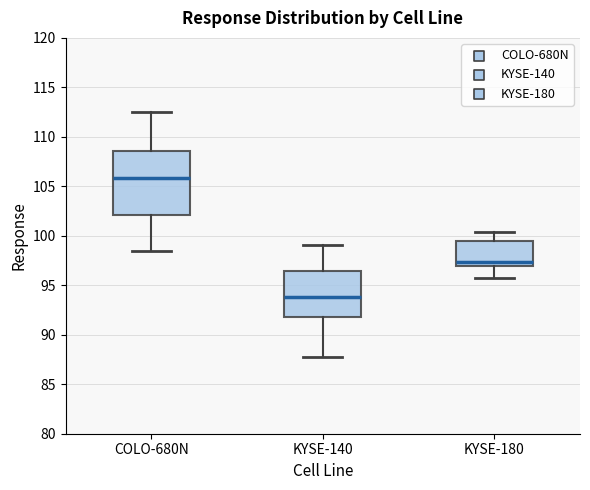

Where does the upper whisker of the box for COLO-680N end on the y-axis? The values are not printed on the chart, so give them approximately, as read against the axis.

112.5